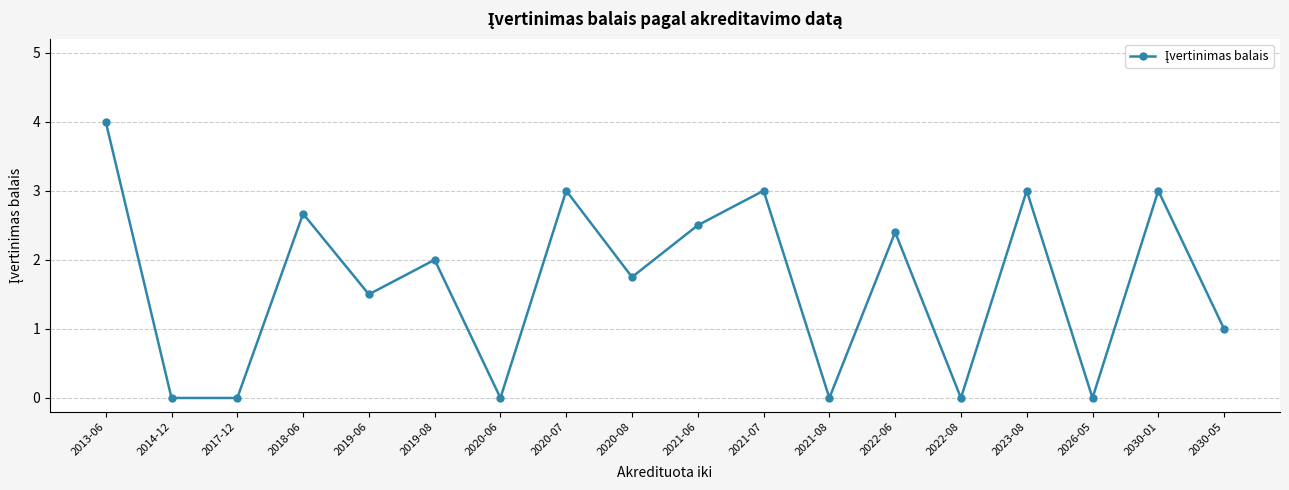

What is the sum of all values?

29.8